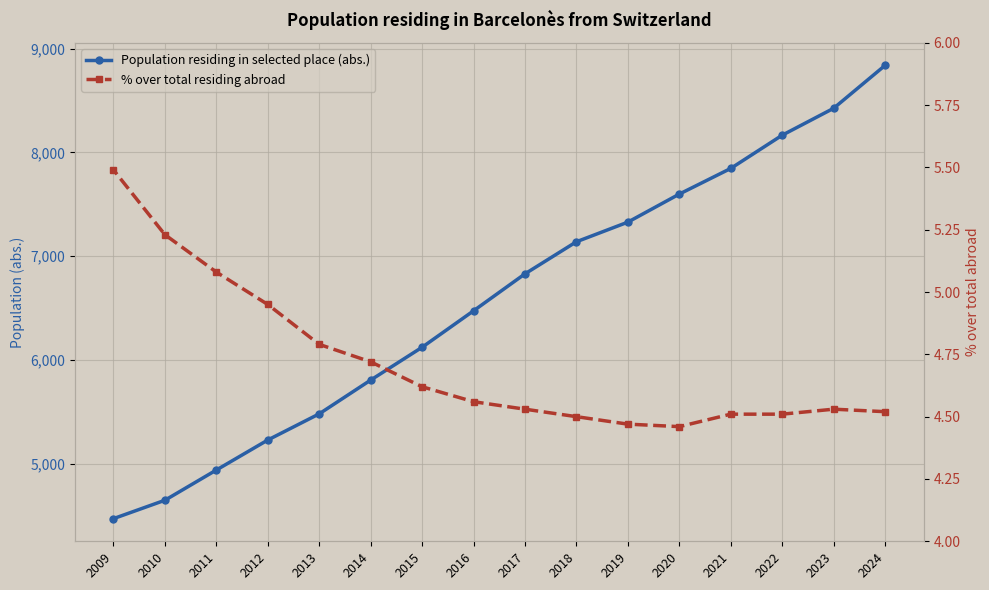

What is the difference between the highest and lowest values at 2019?

7323.5